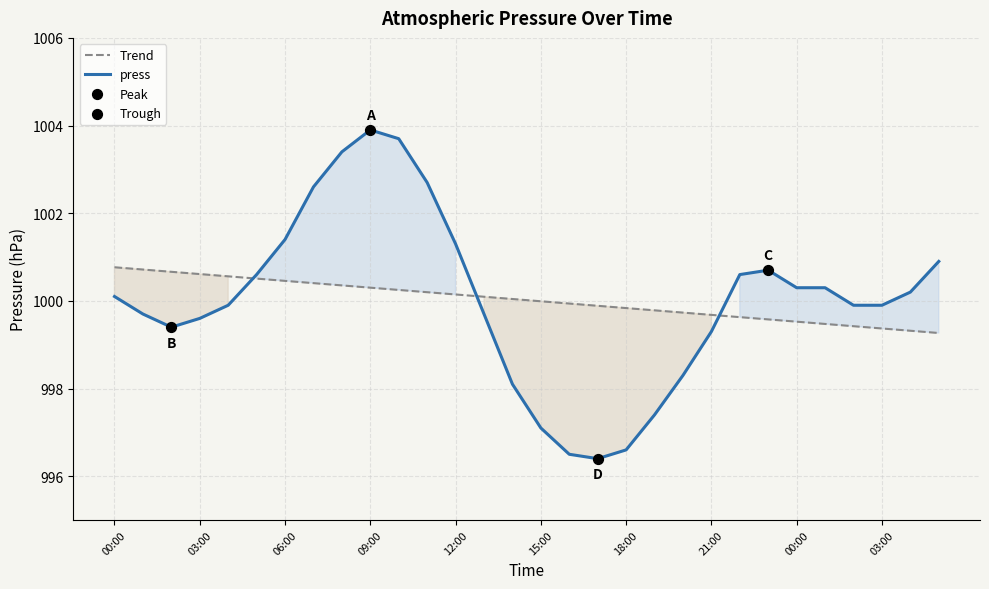

What is the change in value from 02:00 to 23:00?

+1.3